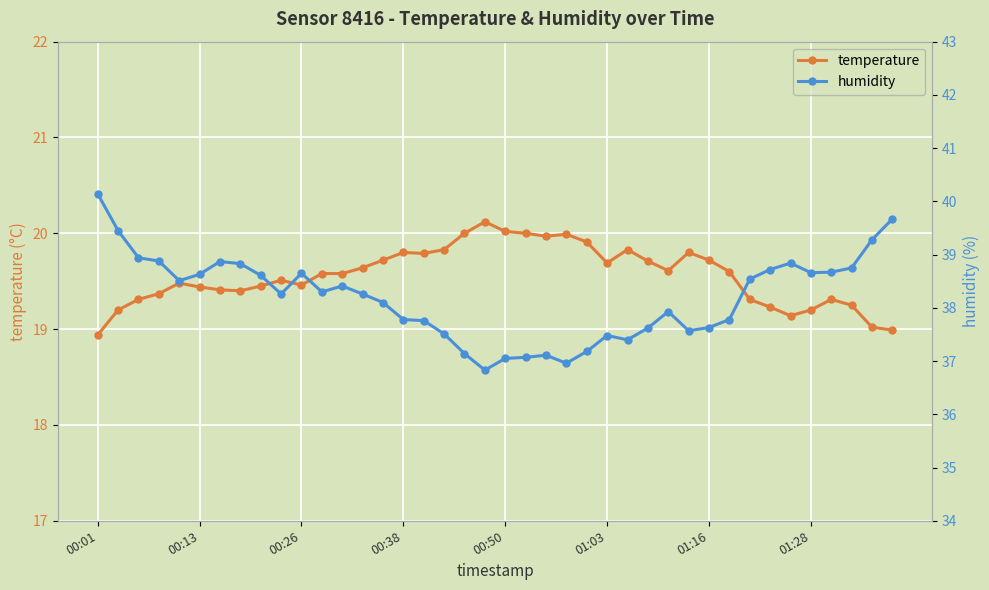

True or false: temperature has more than 1 interior local peaks.

True